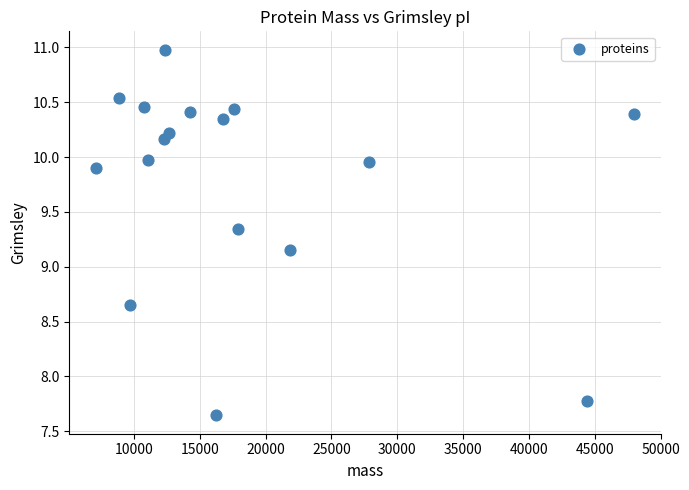

What is the range of Y values (max minus min)?

3.3